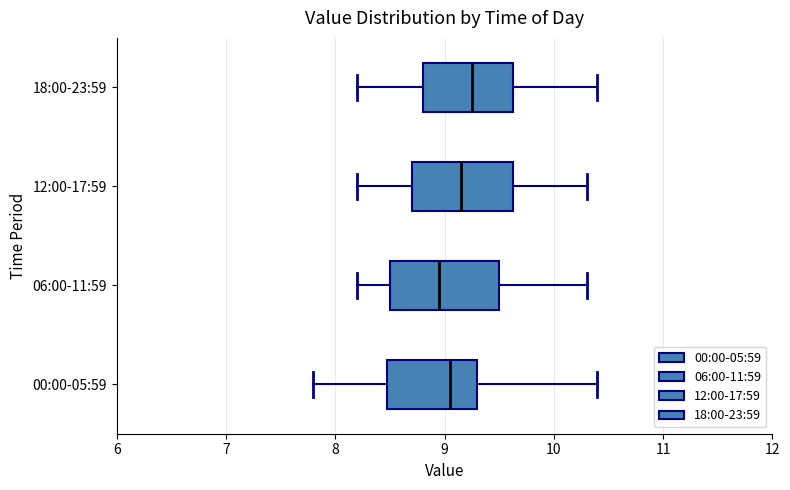

Reading bottom to top, transcribe this box plot: for each box, give where its median line is, the range the box spans, and where its two whiskers end, as read against the x-axis. The values are not printed on the chart, so give them approximately, as read against the axis.

00:00-05:59: median 9.1, box 8.5 to 9.3, whiskers 7.8 to 10.4
06:00-11:59: median 9.0, box 8.5 to 9.5, whiskers 8.2 to 10.3
12:00-17:59: median 9.2, box 8.7 to 9.6, whiskers 8.2 to 10.3
18:00-23:59: median 9.3, box 8.8 to 9.6, whiskers 8.2 to 10.4